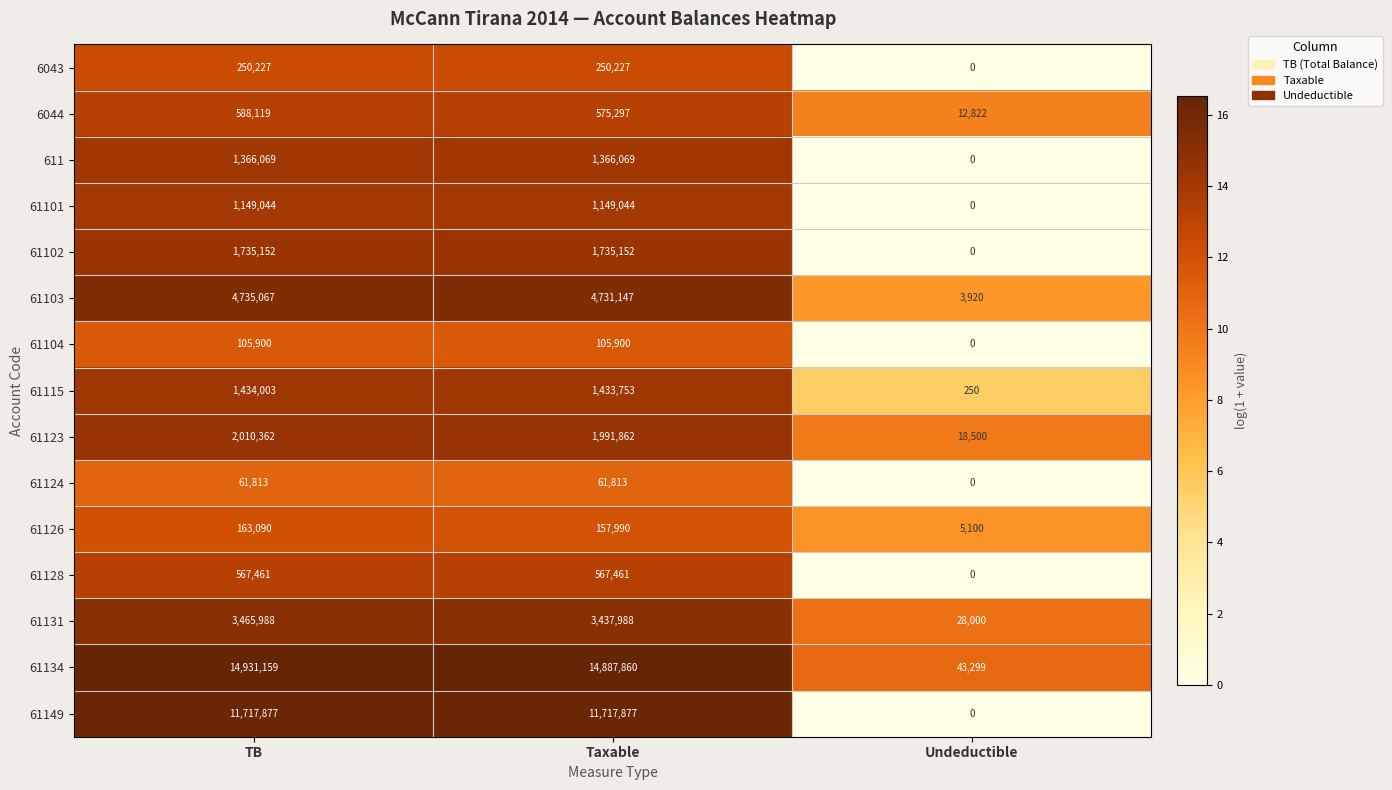

Which series changed the most between Taxable and Undeductible?

61134